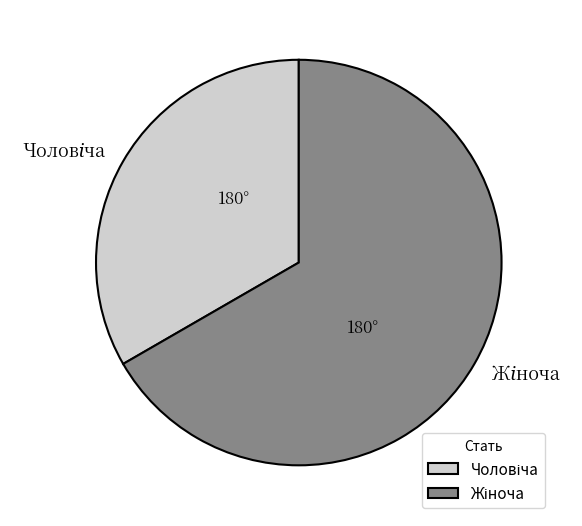

Is there any slice that represents more than half of the pie?

Yes